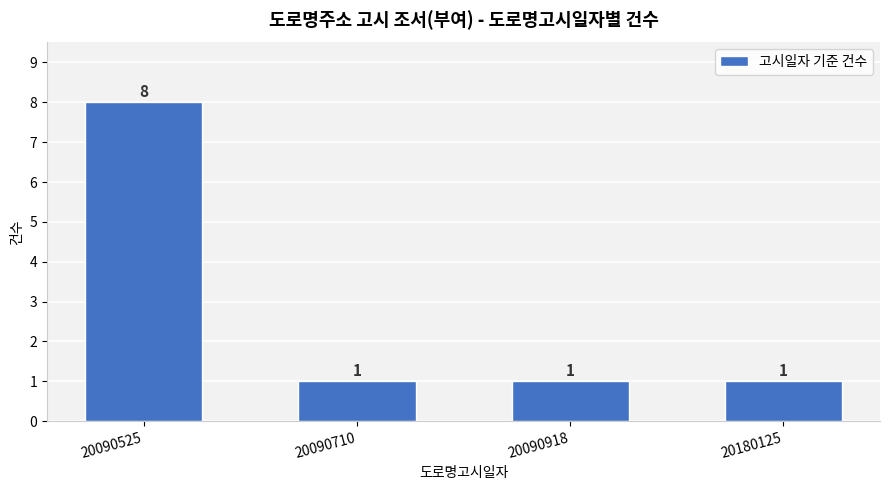

Which has a higher value, 20090710 or 20090525?

20090525